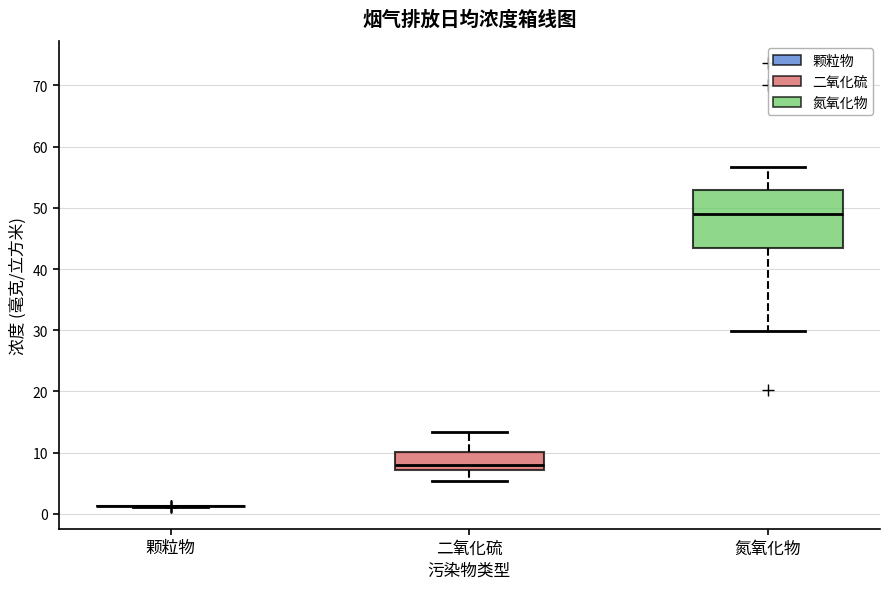

Where does the lower whisker of the box for 二氧化硫 end on the y-axis? The values are not printed on the chart, so give them approximately, as read against the axis.

5